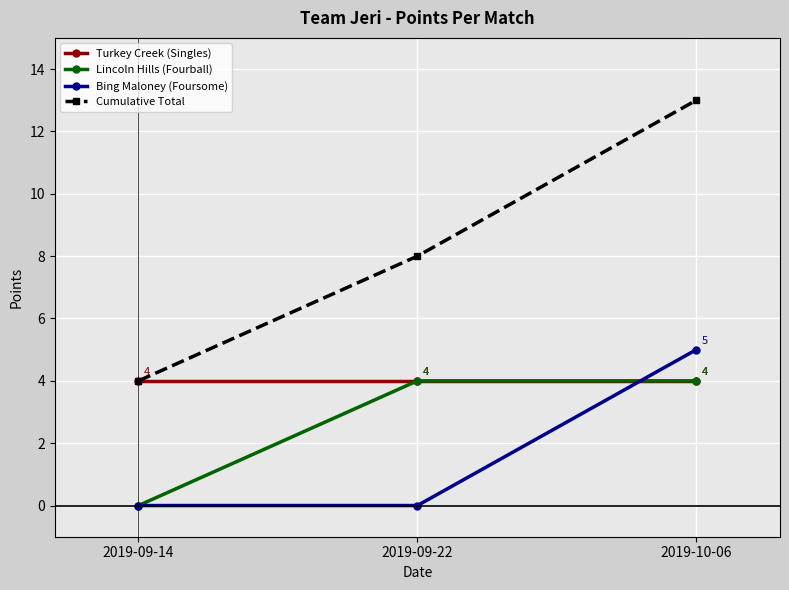

Which series has the largest total across all categories?

Cumulative Total